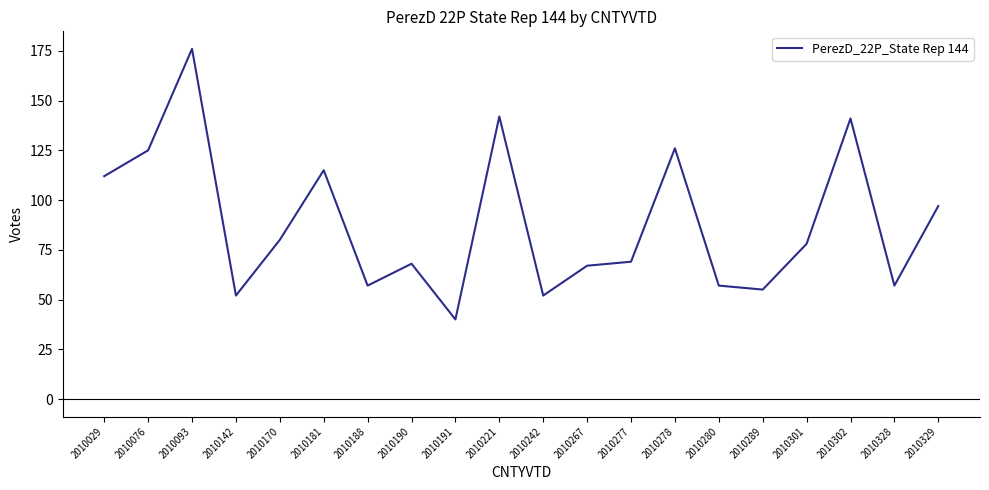

What is the difference between the maximum and minimum values?

136